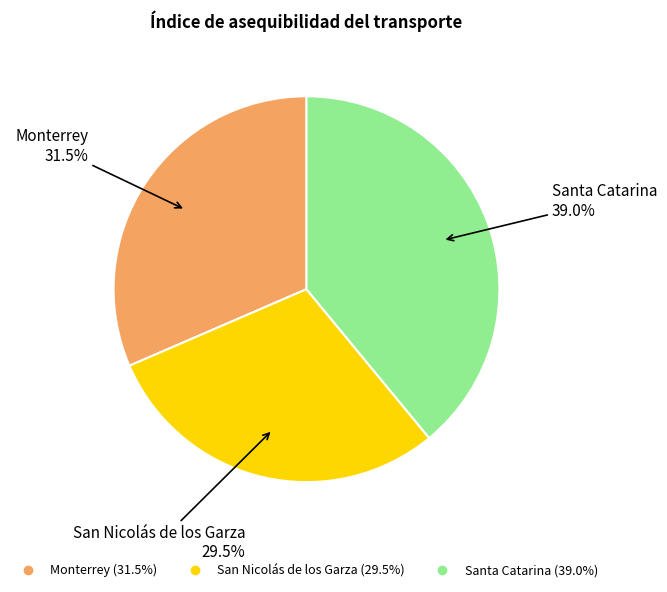

Does Monterrey account for over 50% of the chart?

No